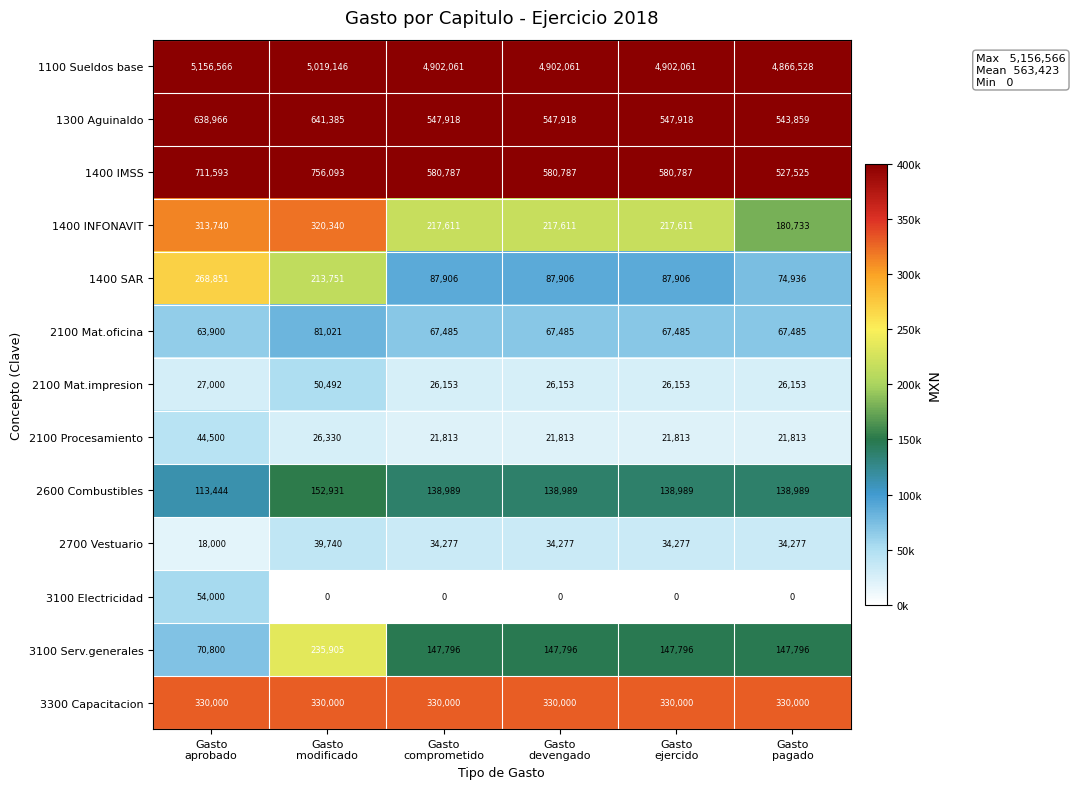

What is the difference between the maximum and minimum values in the 1400 SAR series?

193915